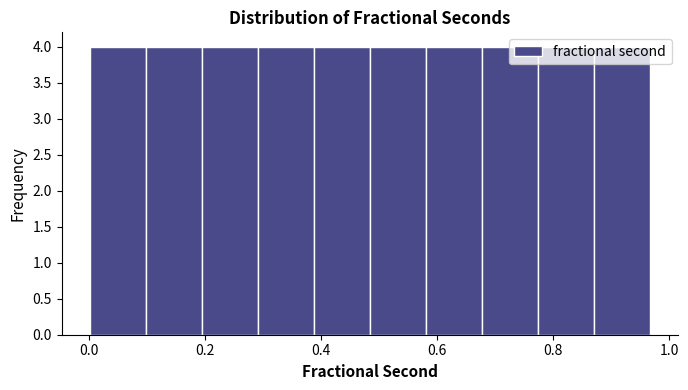

Reading left to right, list every bar in this chart as the range it spans on the x-axis followed by its height. Neither the bar edges nor the heights are printed on the chart, so give them approximately, as read against the axes.

0.00 to 0.10: 4
0.10 to 0.20: 4
0.20 to 0.30: 4
0.30 to 0.38: 4
0.38 to 0.48: 4
0.48 to 0.58: 4
0.58 to 0.68: 4
0.68 to 0.78: 4
0.78 to 0.88: 4
0.88 to 0.96: 4